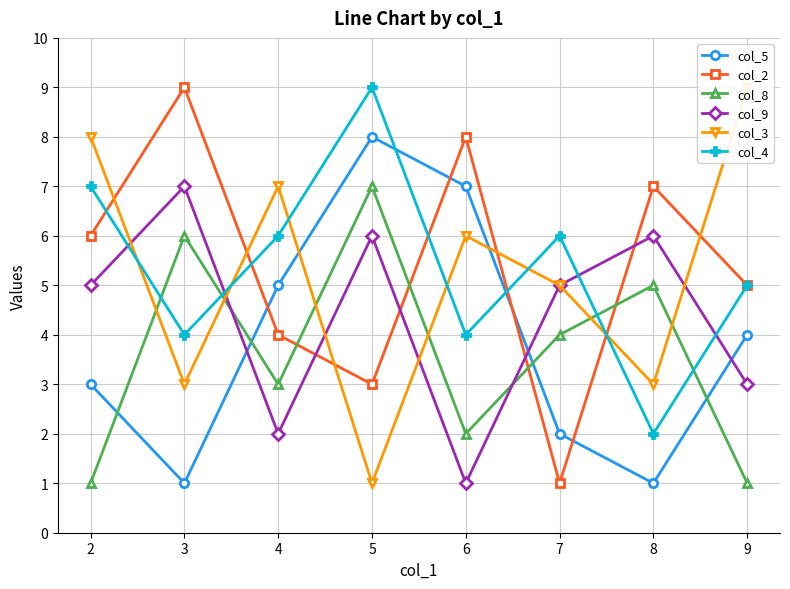

What is the sum of all col_9 values?

35